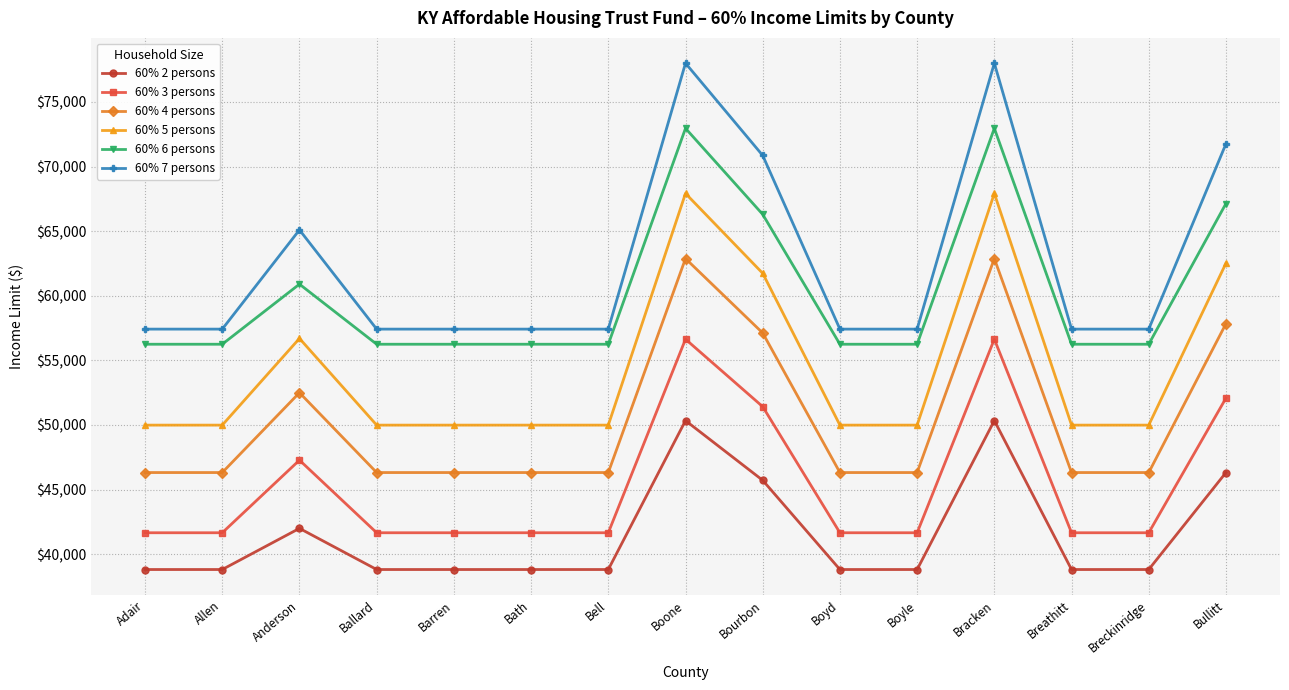

Reading right to left, what are all the values shown in this chart?

60% 2 persons: Bullitt=46320	Breckinridge=38815	Breathitt=38815	Bracken=50340	Boyle=38815	Boyd=38815	Bourbon=45720	Boone=50340	Bell=38815	Bath=38815	Barren=38815	Ballard=38815	Anderson=42000	Allen=38815	Adair=38815
60% 3 persons: Bullitt=52080	Breckinridge=41660	Breathitt=41660	Bracken=56640	Boyle=41660	Boyd=41660	Bourbon=51420	Boone=56640	Bell=41660	Bath=41660	Barren=41660	Ballard=41660	Anderson=47280	Allen=41660	Adair=41660
60% 4 persons: Bullitt=57840	Breckinridge=46320	Breathitt=46320	Bracken=62880	Boyle=46320	Boyd=46320	Bourbon=57120	Boone=62880	Bell=46320	Bath=46320	Barren=46320	Ballard=46320	Anderson=52500	Allen=46320	Adair=46320
60% 5 persons: Bullitt=62520	Breckinridge=49990	Breathitt=49990	Bracken=67920	Boyle=49990	Boyd=49990	Bourbon=61740	Boone=67920	Bell=49990	Bath=49990	Barren=49990	Ballard=49990	Anderson=56700	Allen=49990	Adair=49990
60% 6 persons: Bullitt=67140	Breckinridge=56250	Breathitt=56250	Bracken=72960	Boyle=56250	Boyd=56250	Bourbon=66300	Boone=72960	Bell=56250	Bath=56250	Barren=56250	Ballard=56250	Anderson=60900	Allen=56250	Adair=56250
60% 7 persons: Bullitt=71760	Breckinridge=57420	Breathitt=57420	Bracken=78000	Boyle=57420	Boyd=57420	Bourbon=70860	Boone=78000	Bell=57420	Bath=57420	Barren=57420	Ballard=57420	Anderson=65100	Allen=57420	Adair=57420